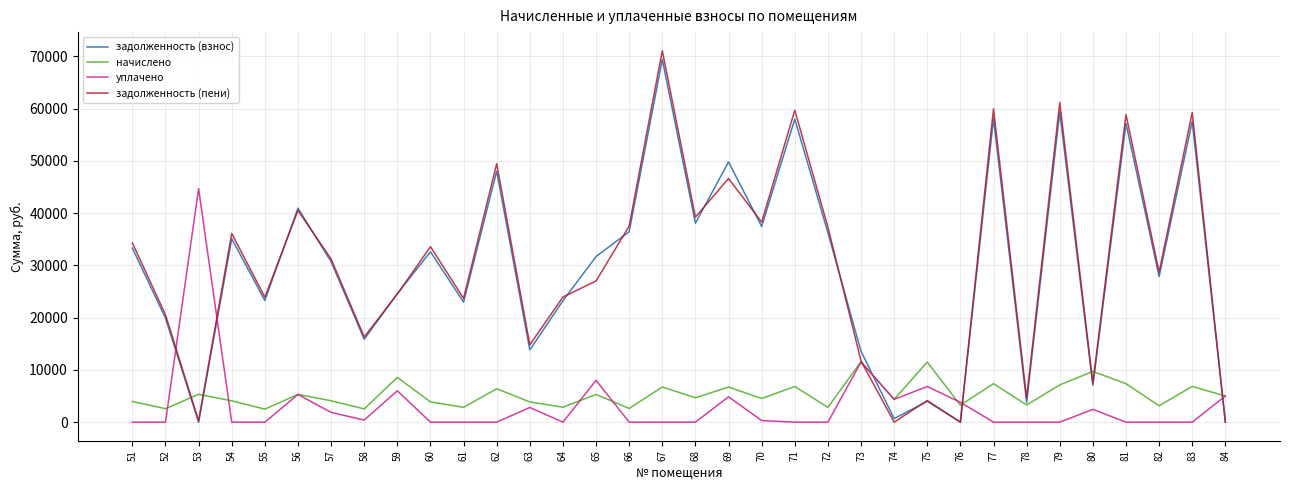

At which category is the sum across all series the highest?

67